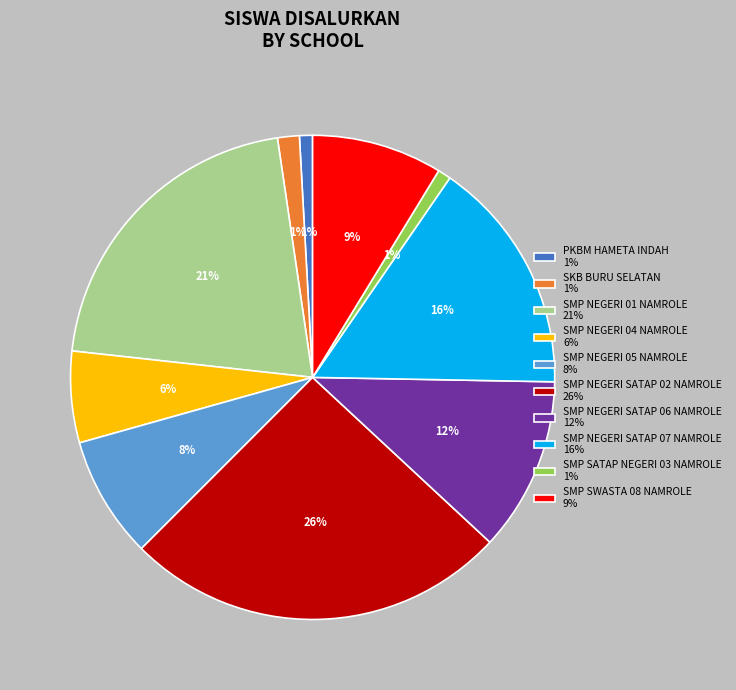

To the nearest percent, what percentage of the pie is SMP NEGERI 04 NAMROLE 6%?

6%